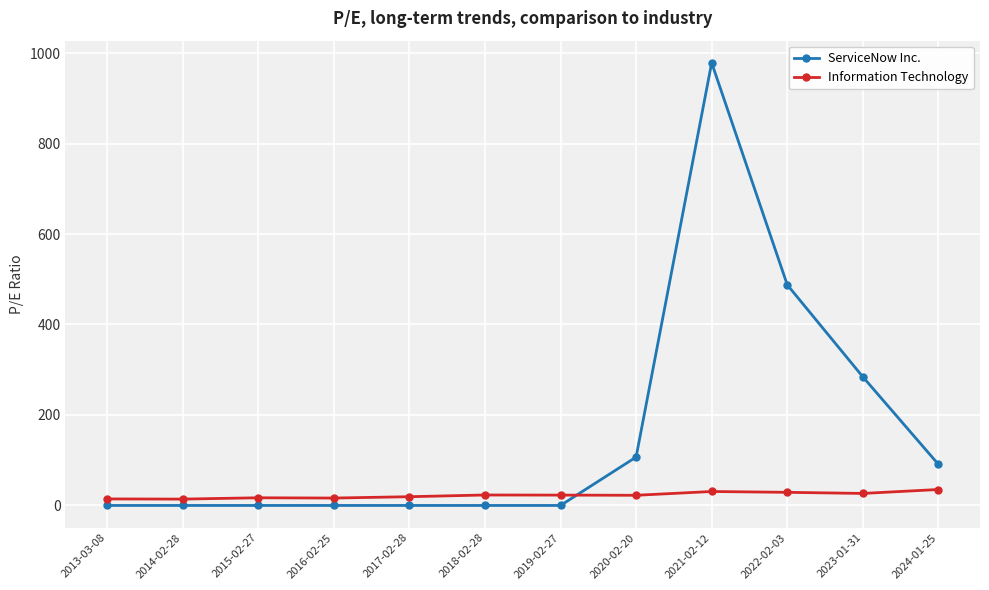

True or false: ServiceNow Inc. has more than 0 points higher than both neighbors.

True